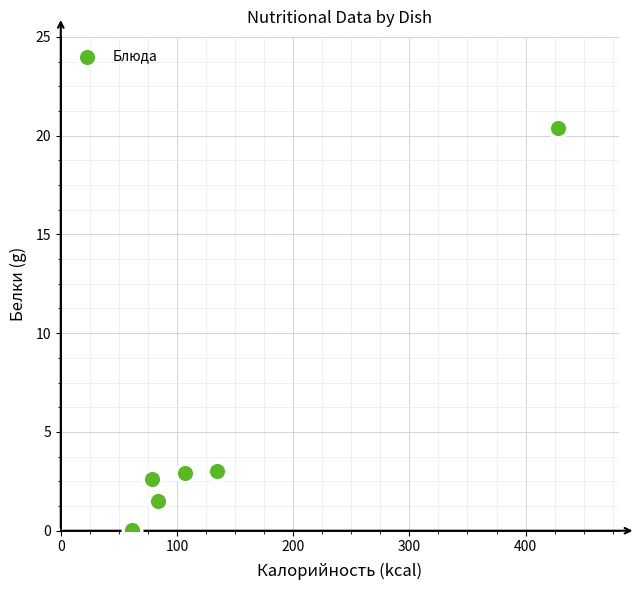

What is the average Y value?

5.1